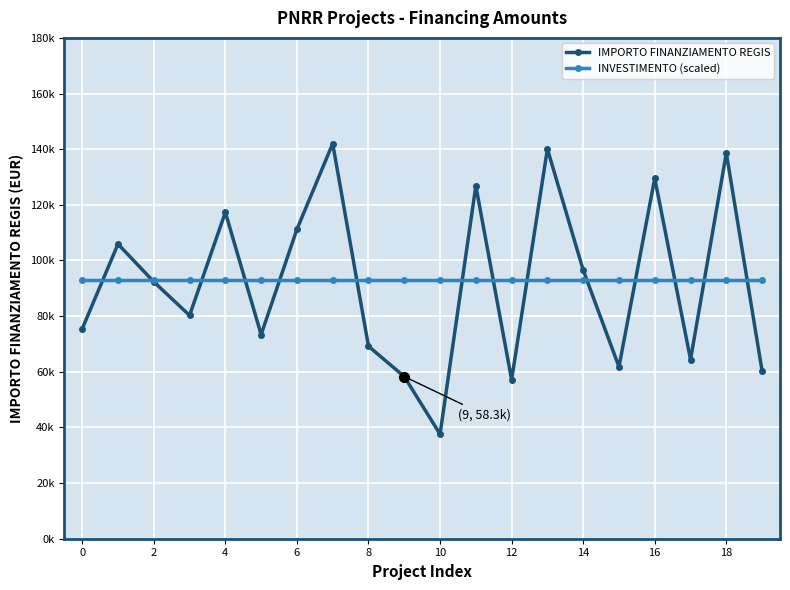

What are all the series names shown in the legend?

IMPORTO FINANZIAMENTO REGIS, INVESTIMENTO (scaled)